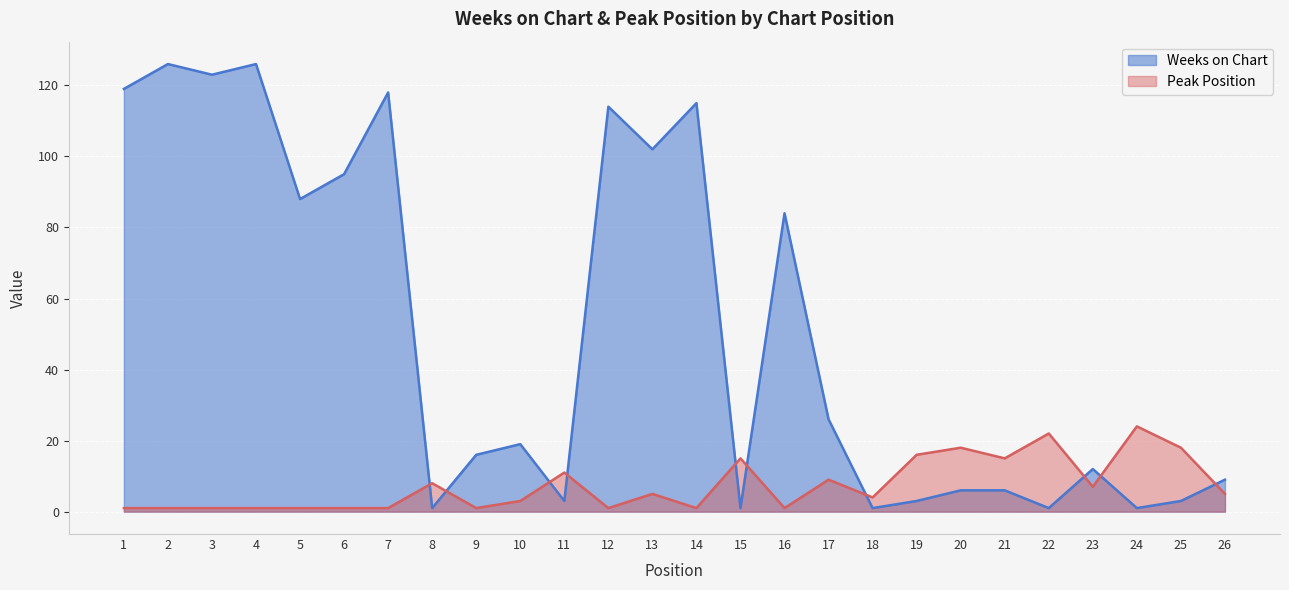

Does the chart display data point markers on the line(s)?

No